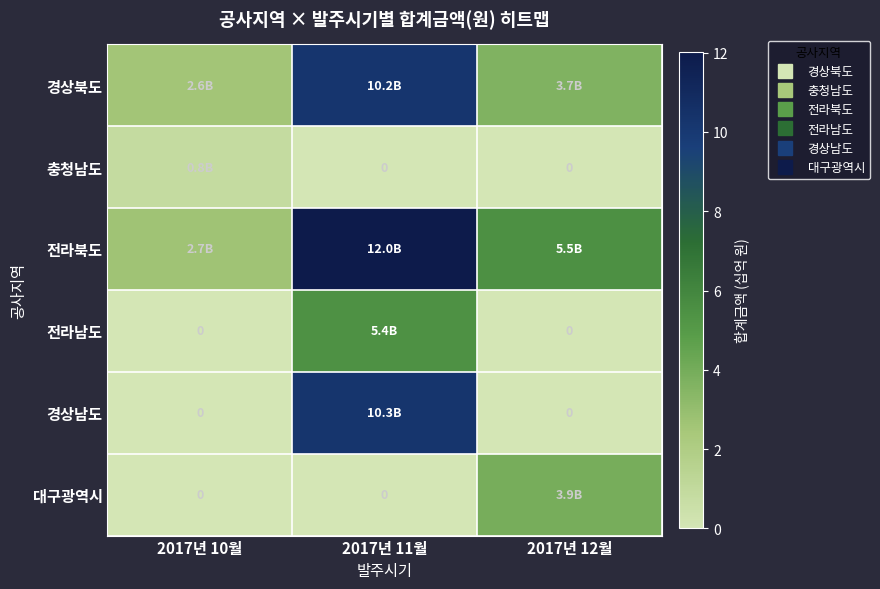

Which series has the largest range (max minus min)?

경상남도